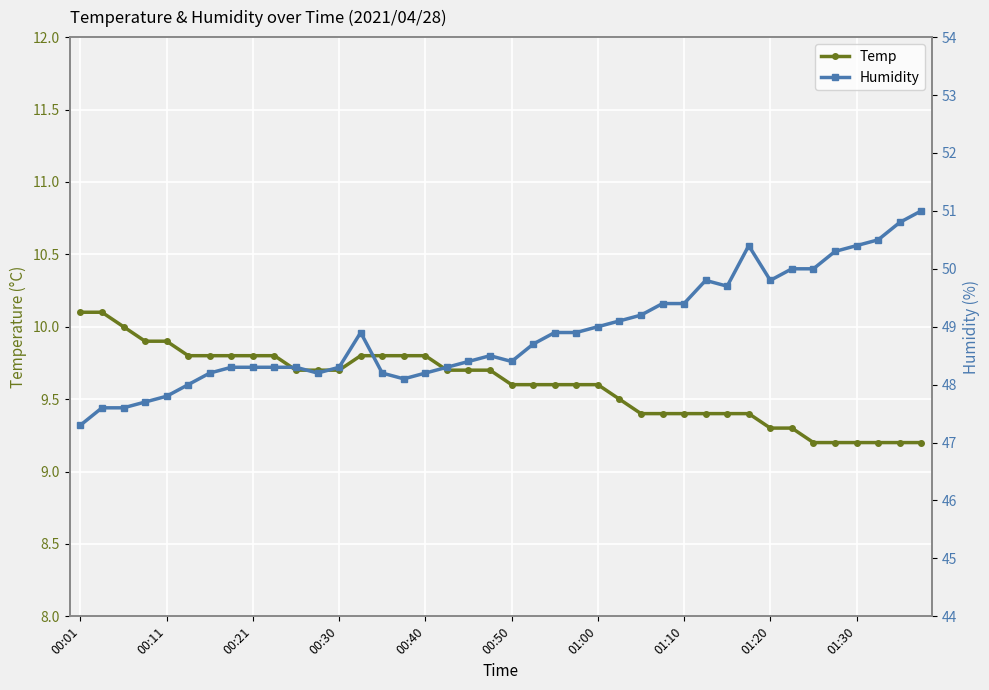

How many lines are shown in the chart?

2